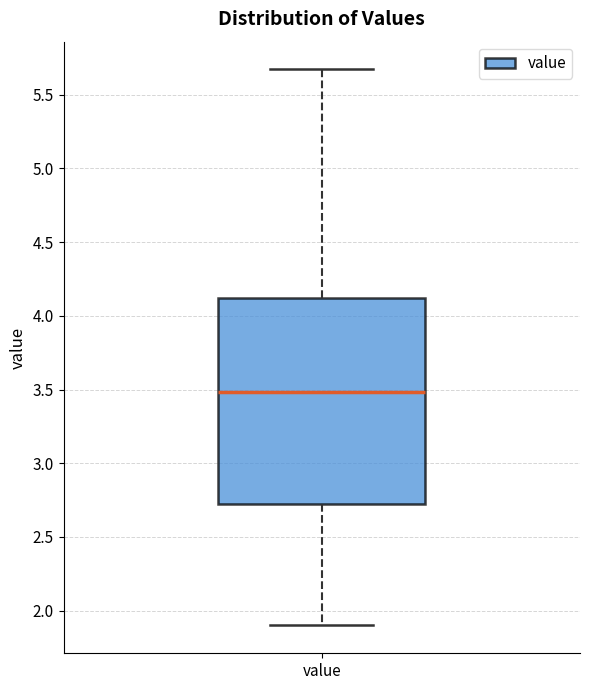

Where does the upper whisker of the box for value end on the y-axis? The values are not printed on the chart, so give them approximately, as read against the axis.

5.65